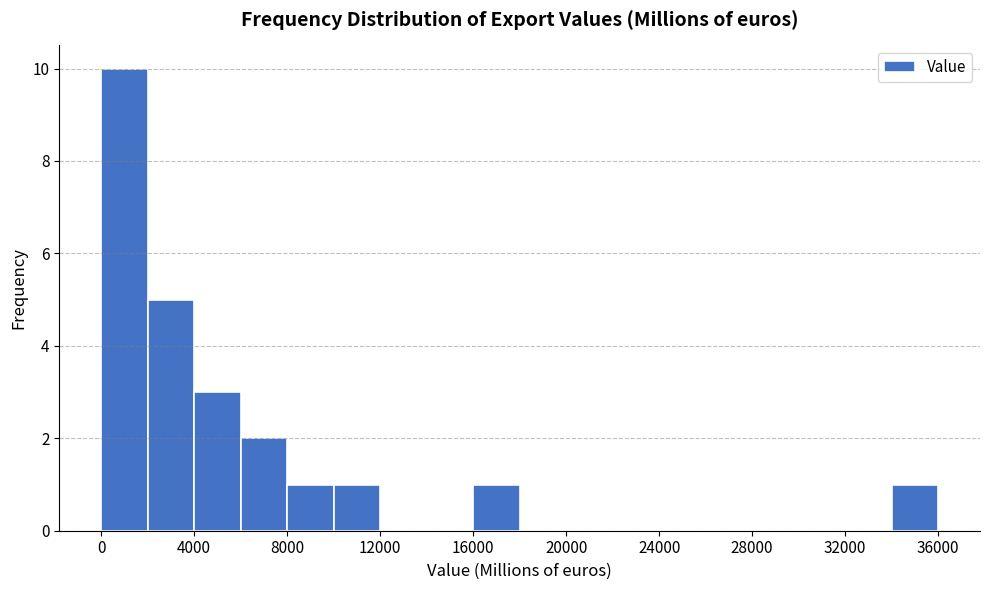

What is the height of the bar covering 2000 to 4000 on the x-axis? The values are not printed on the chart, so give them approximately, as read against the axis.

5